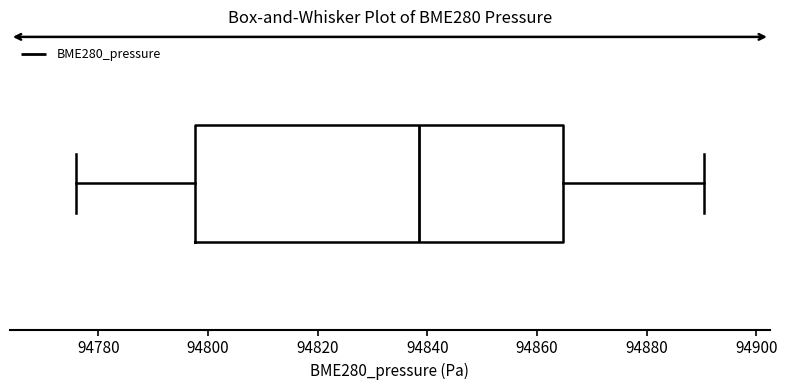

Where does the left whisker of the box end on the x-axis? The values are not printed on the chart, so give them approximately, as read against the axis.

94776